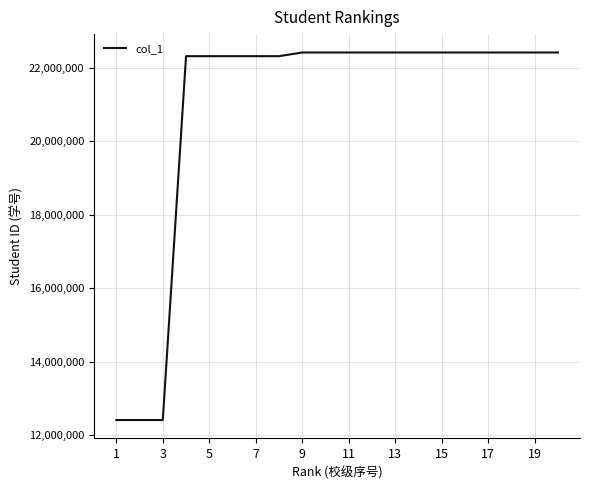

What is the difference between the maximum and minimum values?

10000155